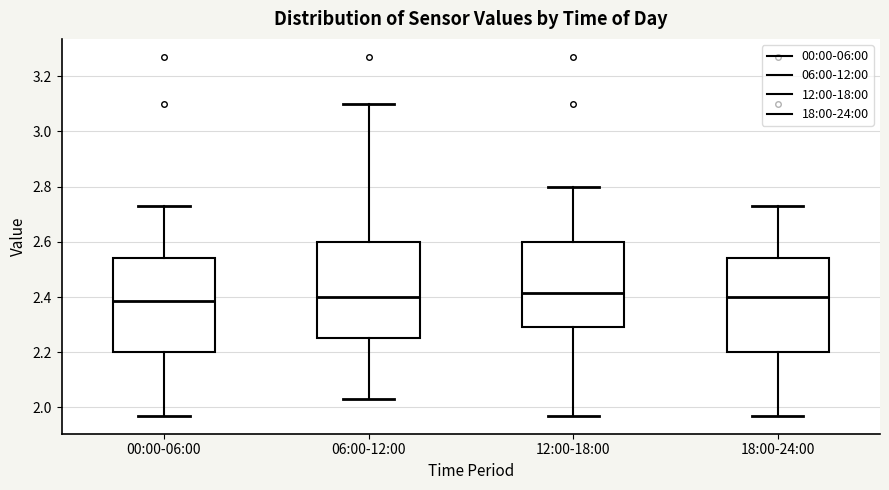

Reading left to right, transcribe this box plot: for each box, give where its median line is, the range the box spans, and where its two whiskers end, as read against the y-axis. The values are not printed on the chart, so give them approximately, as read against the axis.

00:00-06:00: median 2.38, box 2.20 to 2.54, whiskers 1.98 to 2.74
06:00-12:00: median 2.40, box 2.26 to 2.60, whiskers 2.04 to 3.10
12:00-18:00: median 2.42, box 2.30 to 2.60, whiskers 1.98 to 2.80
18:00-24:00: median 2.40, box 2.20 to 2.54, whiskers 1.98 to 2.74